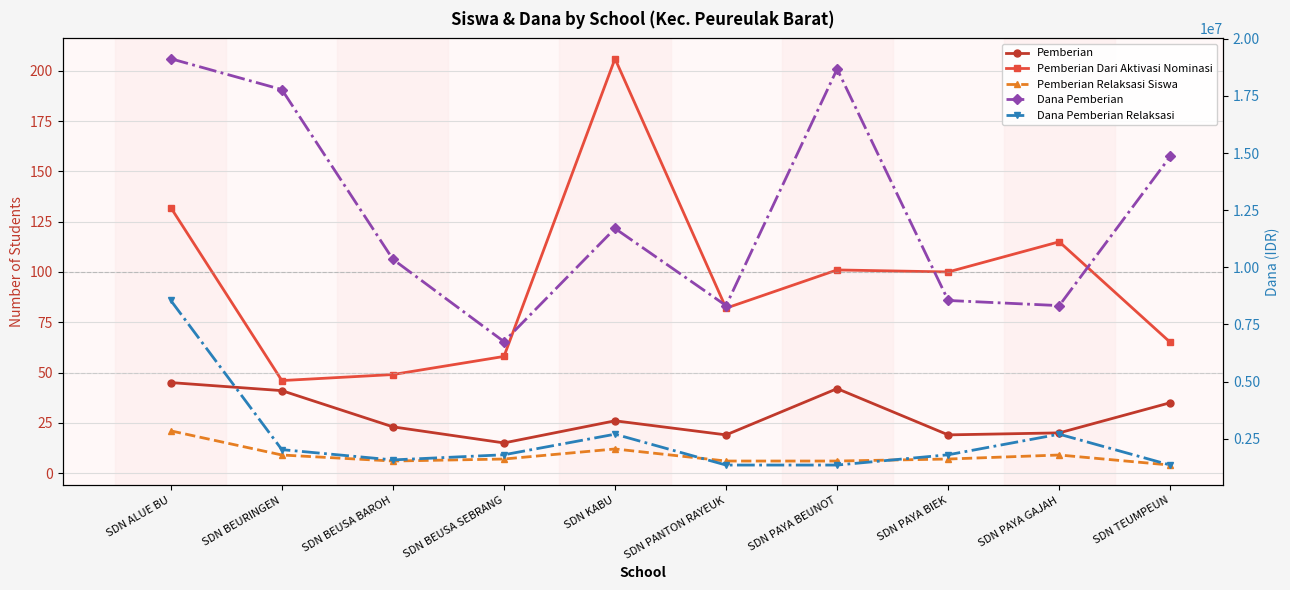

What is the value of the Dana Pemberian Relaksasi point at the 2nd from the left?

2025000